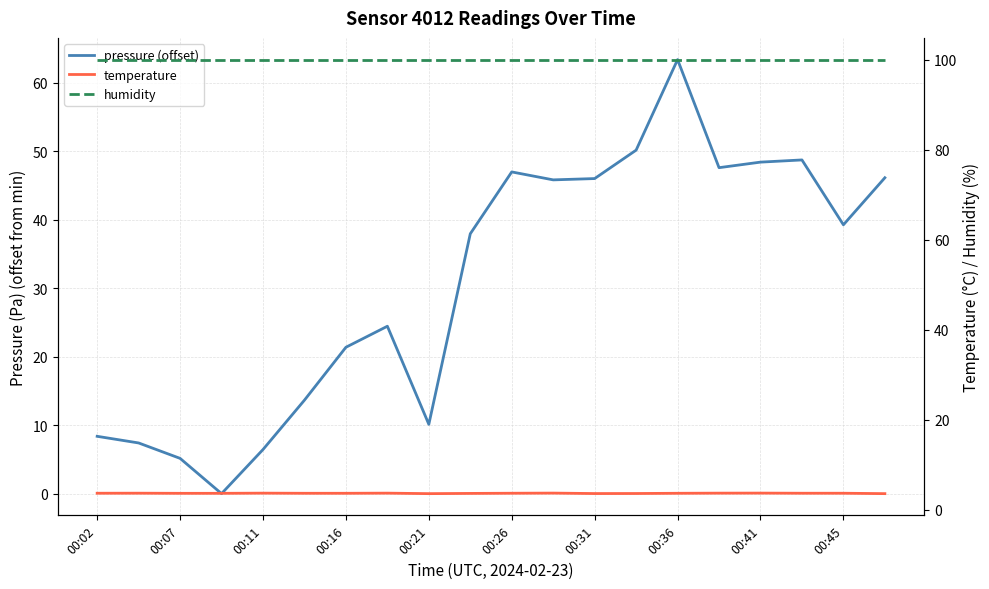

True or false: humidity and temperature cross at least once.

False